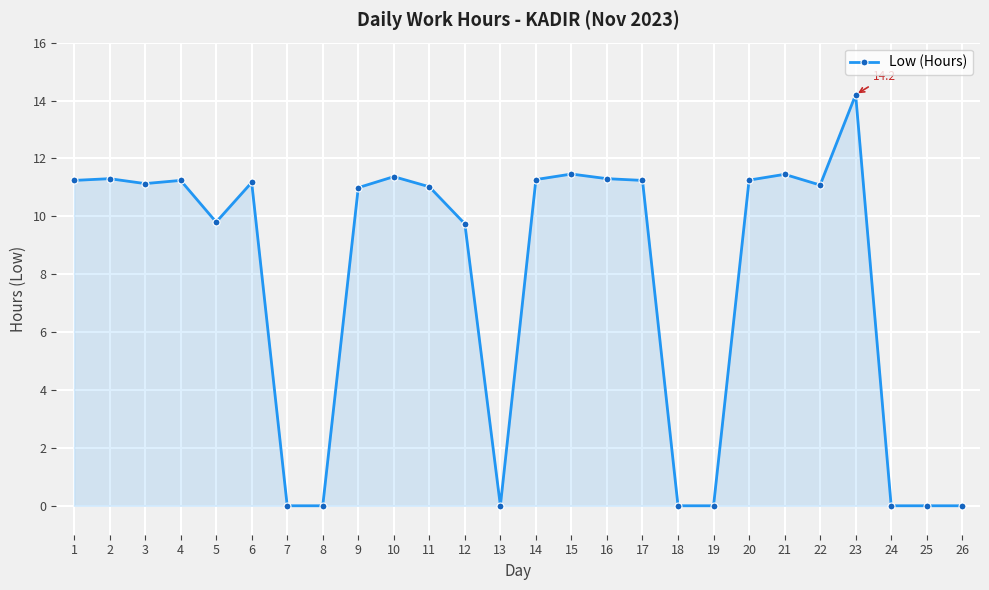

What is the change in value from 2 to 8?

-11.3